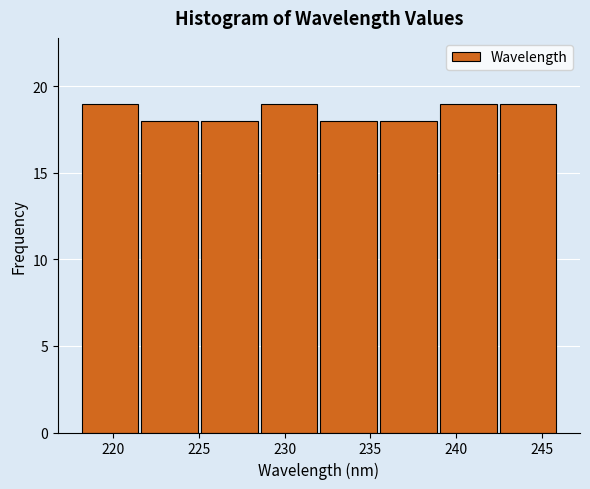

Reading left to right, transcribe this chart: for each bar, give the range it covers on the x-axis and its height. Neither the bar edges nor the heights are printed on the chart, so give them approximately, as read against the axes.

218.0 to 221.5: 19
221.5 to 225.0: 18
225.0 to 228.5: 18
228.5 to 232.0: 19
232.0 to 235.5: 18
235.5 to 239.0: 18
239.0 to 242.5: 19
242.5 to 246.0: 19